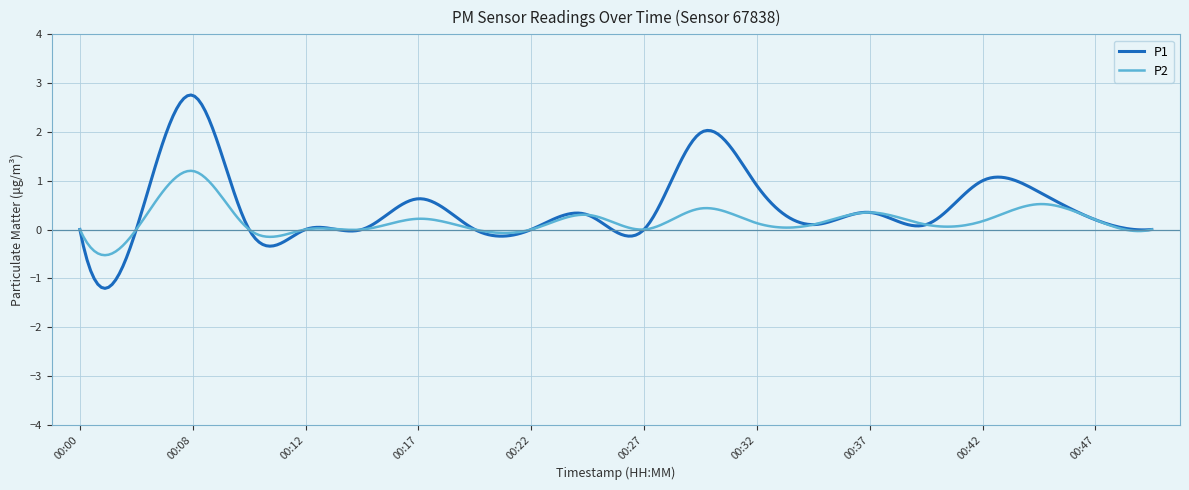

What is the highest value of the P1 series?

2.8